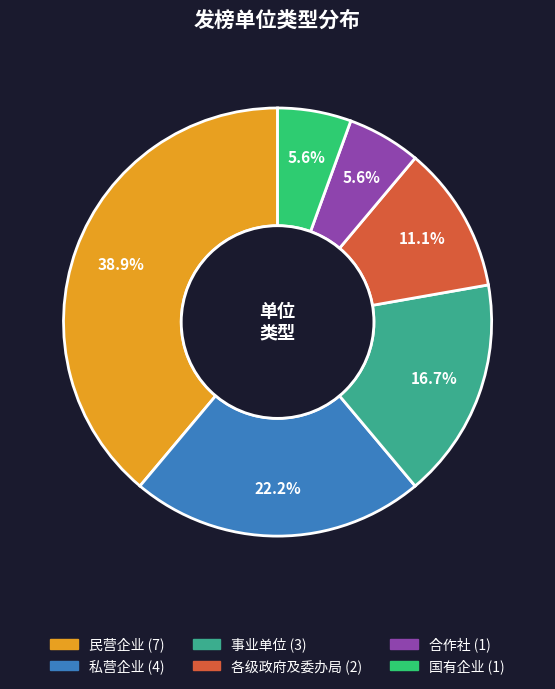

To the nearest percent, what is the difference between the largest and smallest slice percentages?

33%